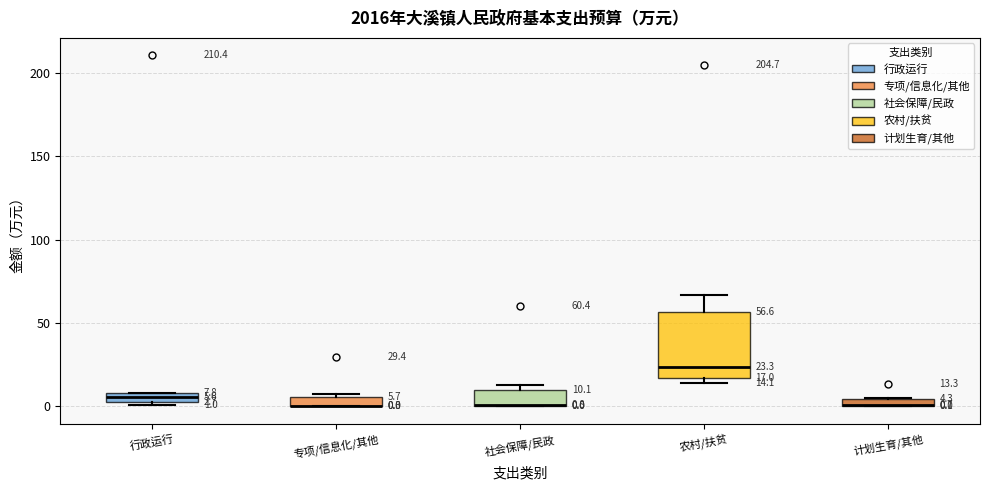

Comparing the boxes themselves (not the whiskers), which one is the tallest?

农村/扶贫